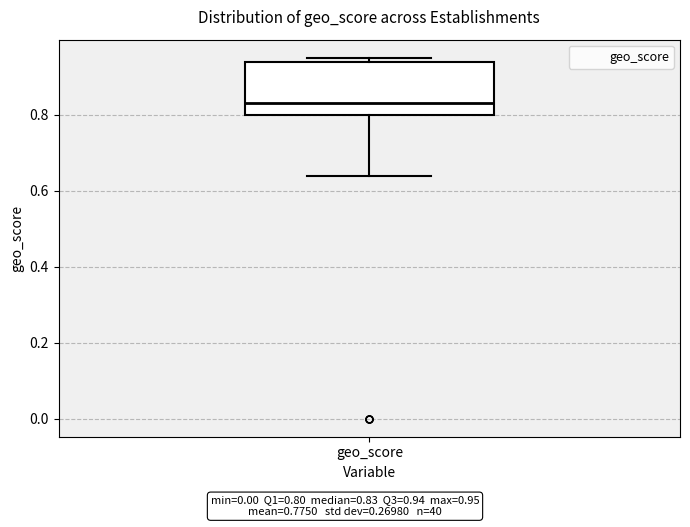

Transcribe this box plot: give where the median line is, the range the box spans, and where the two whiskers end, as read against the y-axis. The values are not printed on the chart, so give them approximately, as read against the axis.

median 0.84, box 0.80 to 0.94, whiskers 0.64 to 0.96